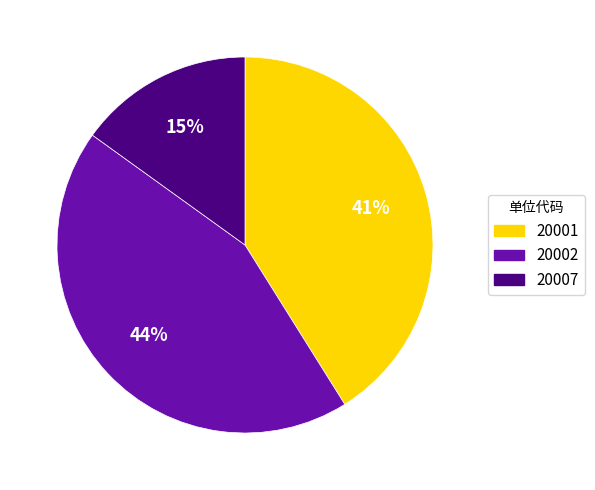

To the nearest percent, what portion does 20002 represent?

44%